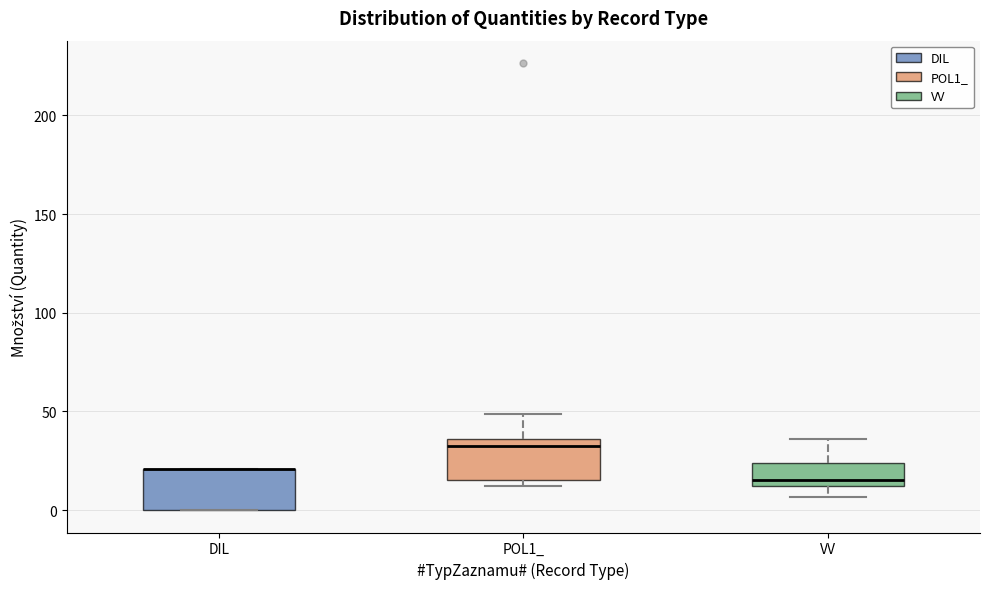

Reading left to right, read every box against the y-axis: the position of its median line, the range the box covers, and the ends of its whiskers. The values are not printed on the chart, so give them approximately, as read against the axis.

DIL: median 20 (drawn on the box's upper edge), box 0 to 20, whiskers 0 to 20
POL1_: median 30, box 15 to 35, whiskers 10 to 50
VV: median 15, box 10 to 25, whiskers 5 to 35